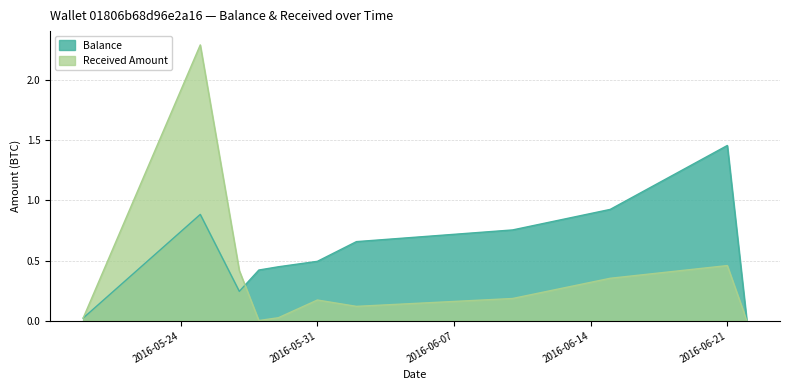

Reading right to left, what are all the values shown in this chart?

Balance: 2016-06-22=0.0	2016-06-21=1.5	2016-06-15=0.9	2016-06-10=0.8	2016-06-02=0.7	2016-05-31=0.5	2016-05-29=0.4	2016-05-28=0.4	2016-05-27=0.2	2016-05-25=0.9	2016-05-19=0.0
Received Amount: 2016-06-22=0.0	2016-06-21=0.5	2016-06-15=0.4	2016-06-10=0.2	2016-06-02=0.1	2016-05-31=0.2	2016-05-29=0.0	2016-05-28=0.0	2016-05-27=0.4	2016-05-25=2.3	2016-05-19=0.0